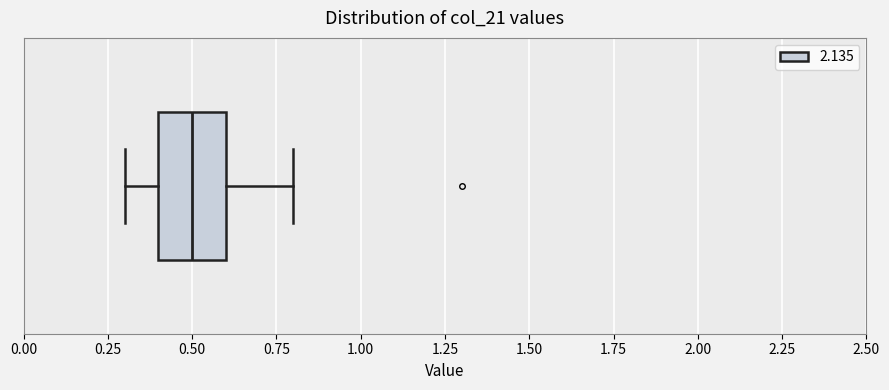

Read this box plot against the x-axis: the position of the median line, the range covered by the box, and the ends of both whiskers. The values are not printed on the chart, so give them approximately, as read against the axis.

median 0.5, box 0.4 to 0.6, whiskers 0.3 to 0.8